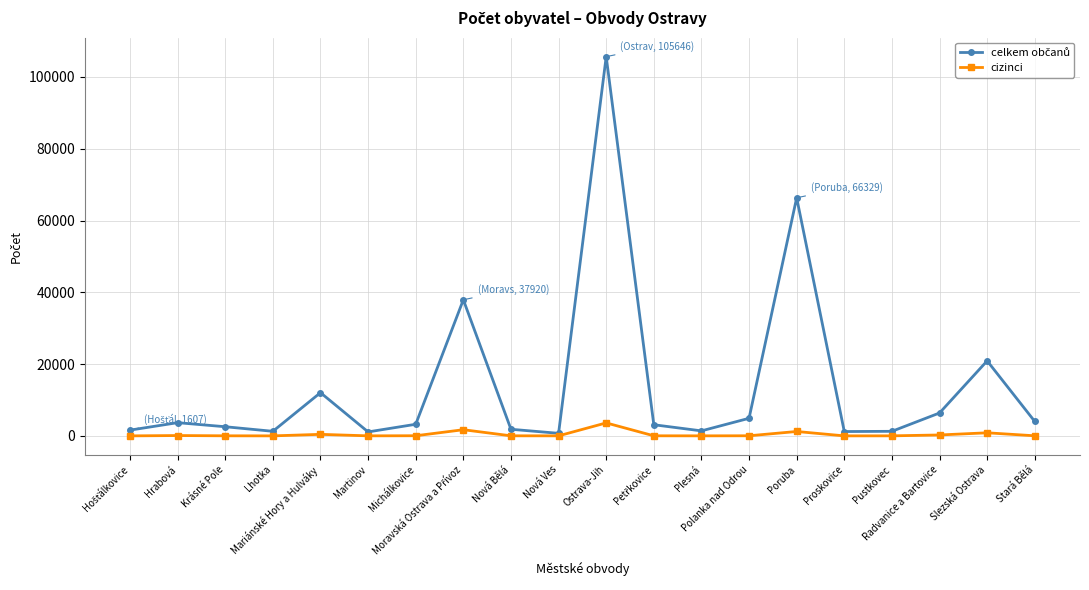

What is the minimum value shown in the chart?

7